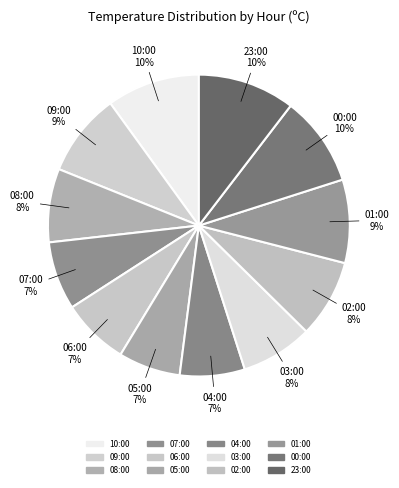

What is the largest slice in the pie chart?

23:00